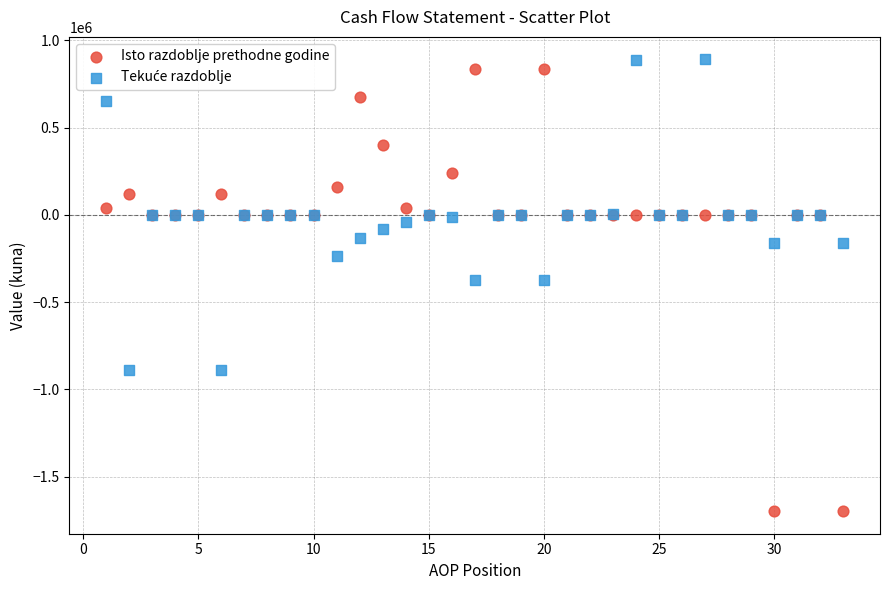

Which series has the widest spread of Y values?

Isto razdoblje prethodne godine